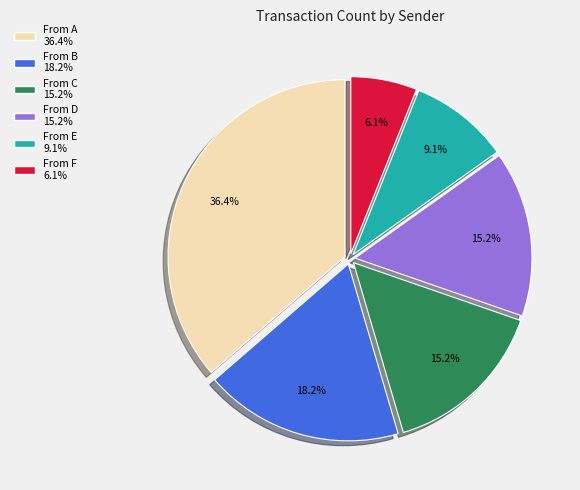

Does any single category account for the majority?

No